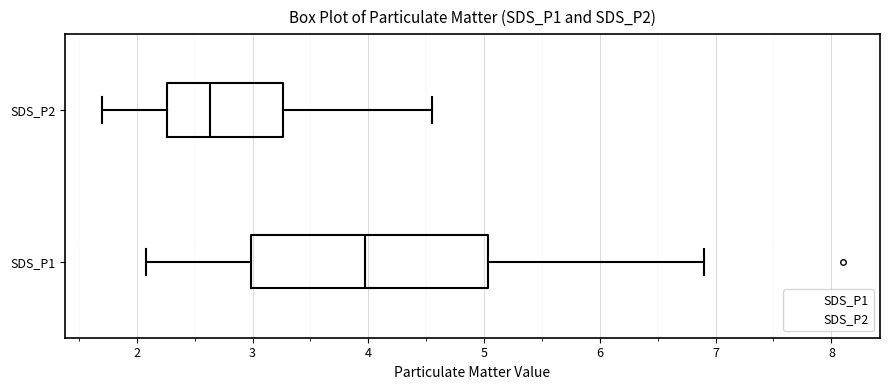

Where is the right edge of the box for SDS_P2 on the x-axis? The values are not printed on the chart, so give them approximately, as read against the axis.

3.3